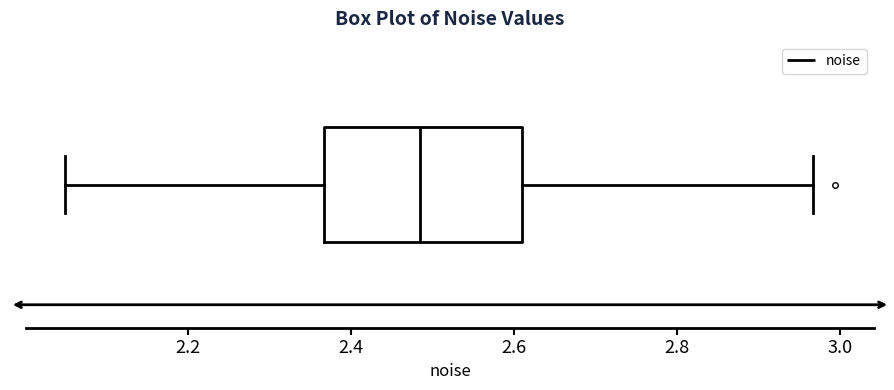

Read this box plot against the x-axis: the position of the median line, the range covered by the box, and the ends of both whiskers. The values are not printed on the chart, so give them approximately, as read against the axis.

median 2.48, box 2.36 to 2.62, whiskers 2.04 to 2.96